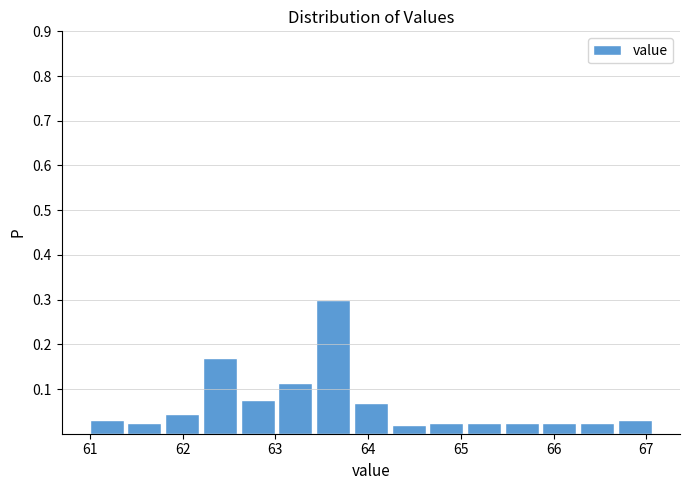

Reading left to right, transcribe this chart: for each bar, give the range it covers on the x-axis and its height. Neither the bar edges nor the heights are printed on the chart, so give them approximately, as read against the axes.

61.0 to 61.4: 0.03
61.4 to 61.8: 0.03
61.8 to 62.2: 0.04
62.2 to 62.6: 0.17
62.6 to 63.0: 0.08
63.0 to 63.4: 0.11
63.4 to 63.8: 0.30
63.8 to 64.3: 0.07
64.3 to 64.7: 0.02
64.7 to 65.1: 0.03
65.1 to 65.5: 0.03
65.5 to 65.9: 0.03
65.9 to 66.3: 0.03
66.3 to 66.7: 0.03
66.7 to 67.1: 0.03